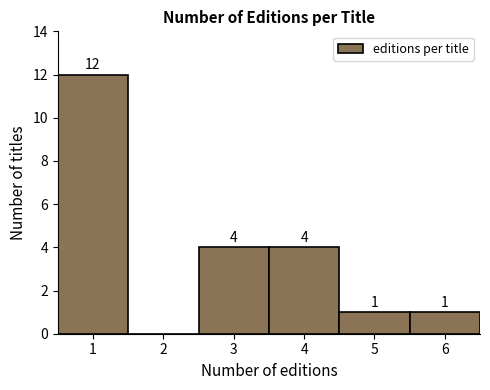

Reading left to right, list all the values displayed in this chart.

1=12	2=0	3=4	4=4	5=1	6=1